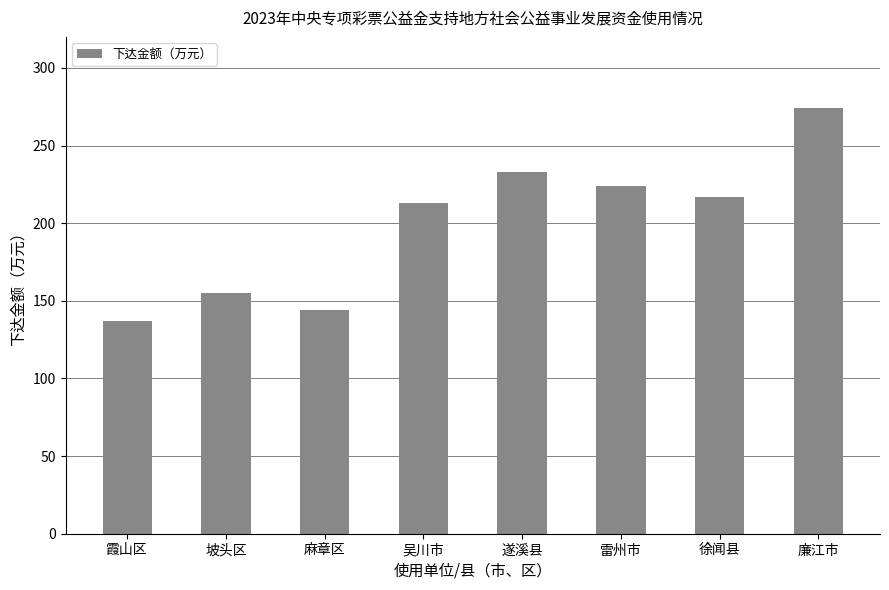

Are the bars horizontal?

No